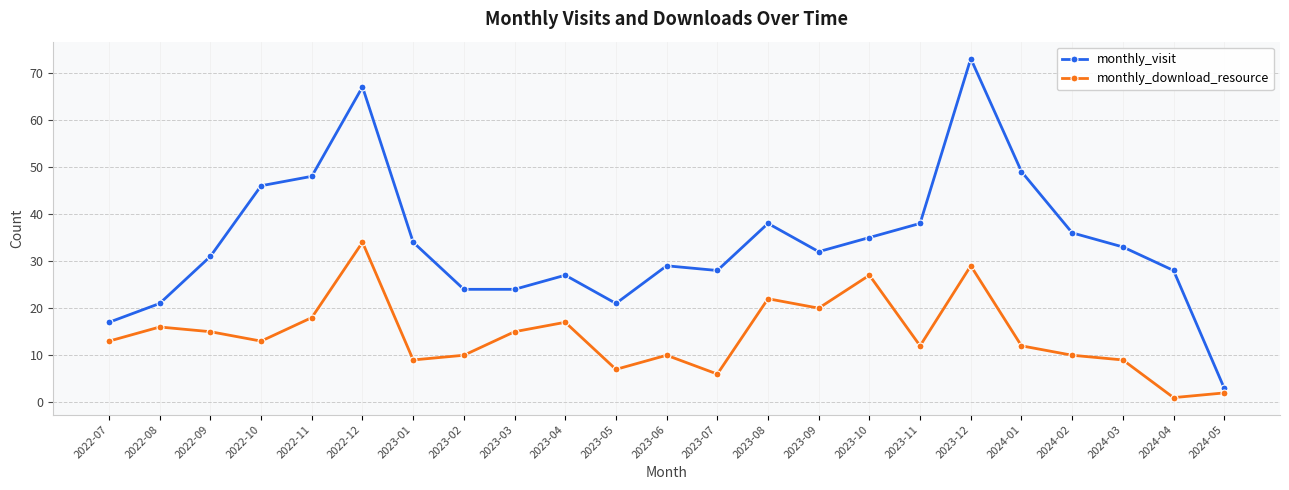

Between 2023-06 and 2023-09, which series saw the biggest shift?

monthly_download_resource